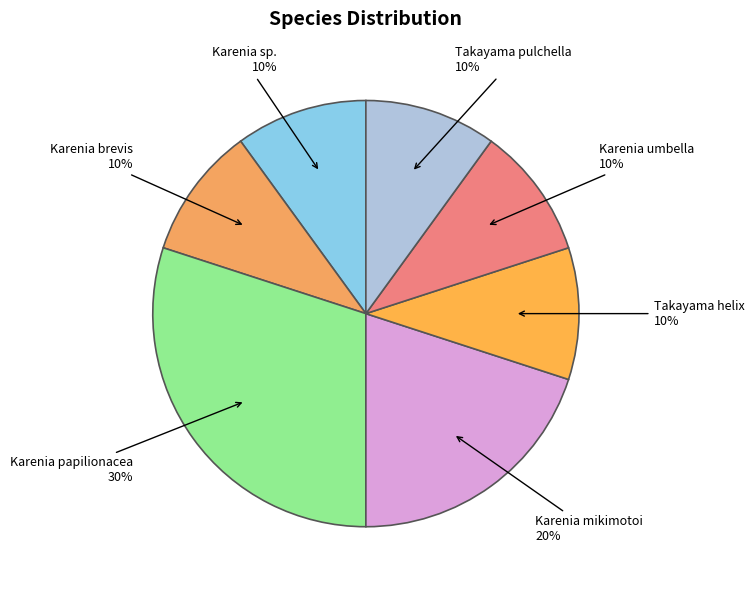

To the nearest percent, what is the average slice percentage?

14%